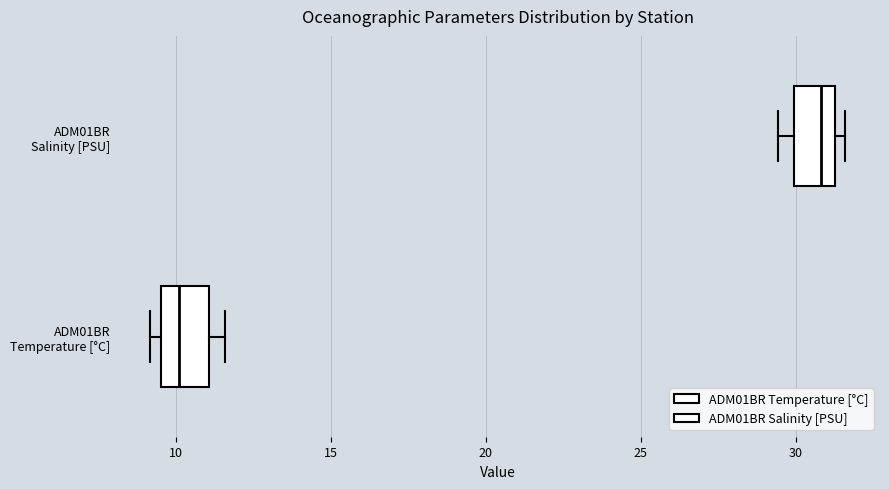

Reading bottom to top, transcribe this box plot: for each box, give where its median line is, the range the box spans, and where its two whiskers end, as read against the x-axis. The values are not printed on the chart, so give them approximately, as read against the axis.

ADM01BR Temperature [°C]: median 10.0, box 9.5 to 11.0, whiskers 9.0 to 11.5
ADM01BR Salinity [PSU]: median 31.0, box 30.0 to 31.5, whiskers 29.5 to 31.5 (just right of the box's right edge)